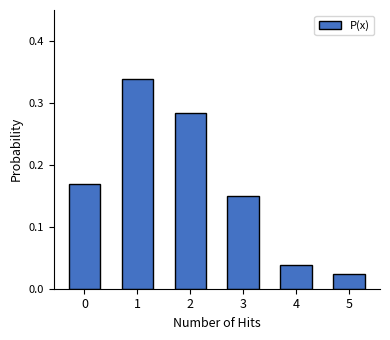

Between 4 and 5, which is larger?

4